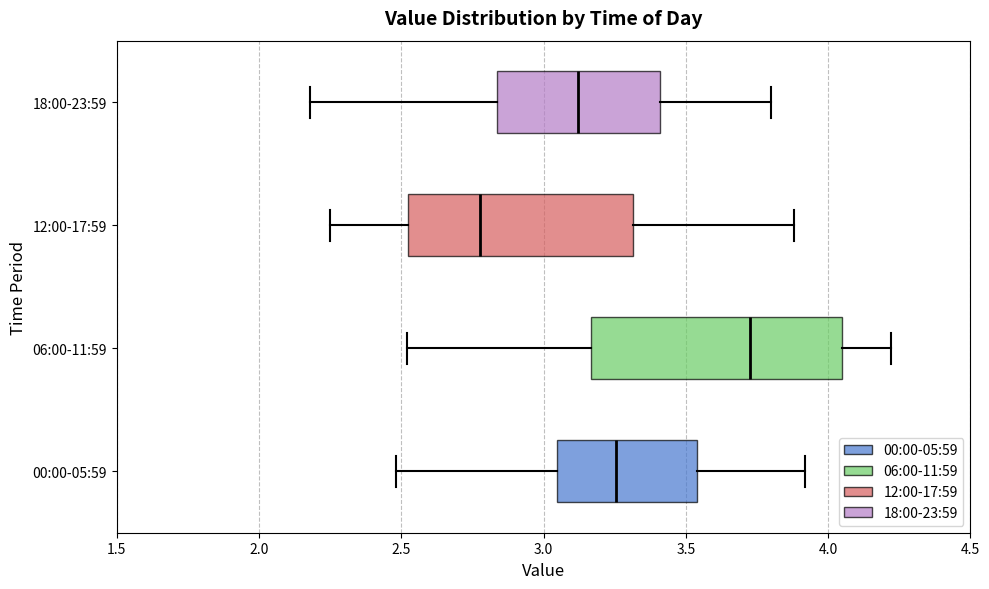

Which box's median line is the furthest to the left?

12:00-17:59